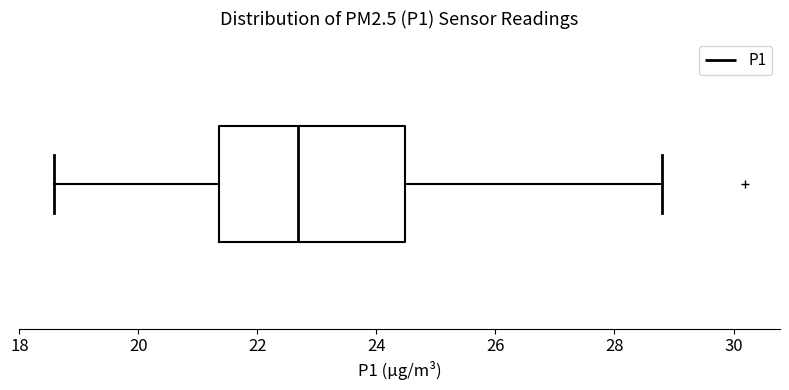

Transcribe this box plot: give where the median line is, the range the box spans, and where the two whiskers end, as read against the x-axis. The values are not printed on the chart, so give them approximately, as read against the axis.

median 22.6, box 21.4 to 24.4, whiskers 18.6 to 28.8